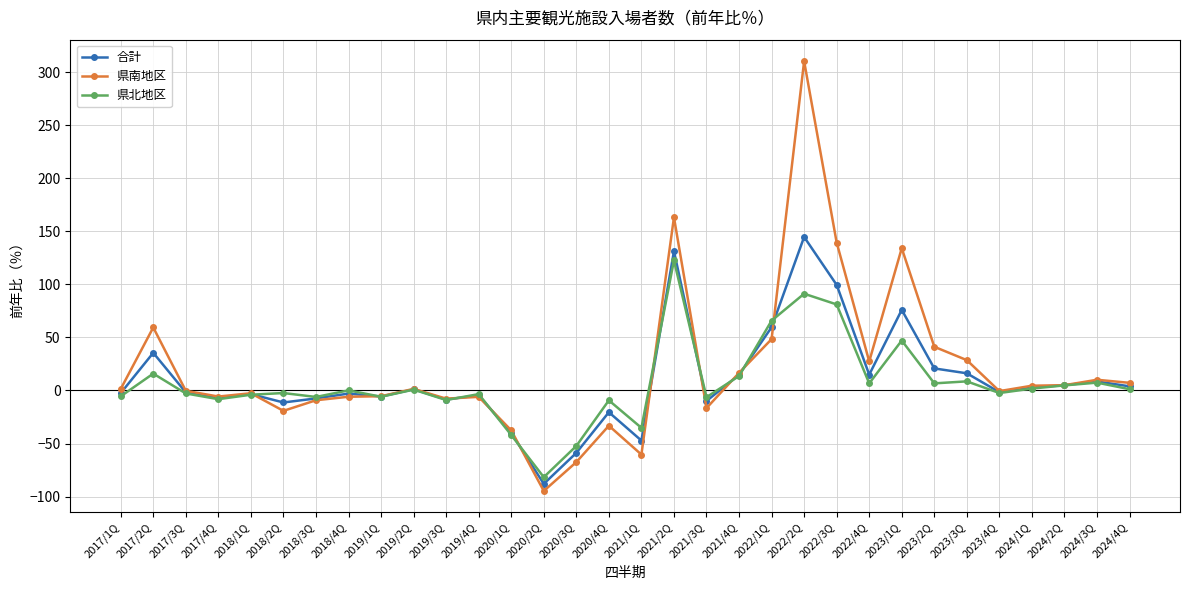

What is the label of the 13th point from the right?

2021/4Q